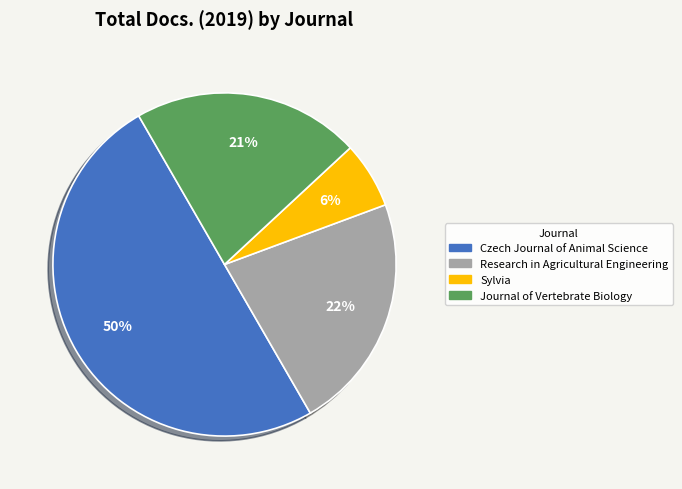

To the nearest percent, what is the average slice percentage?

25%